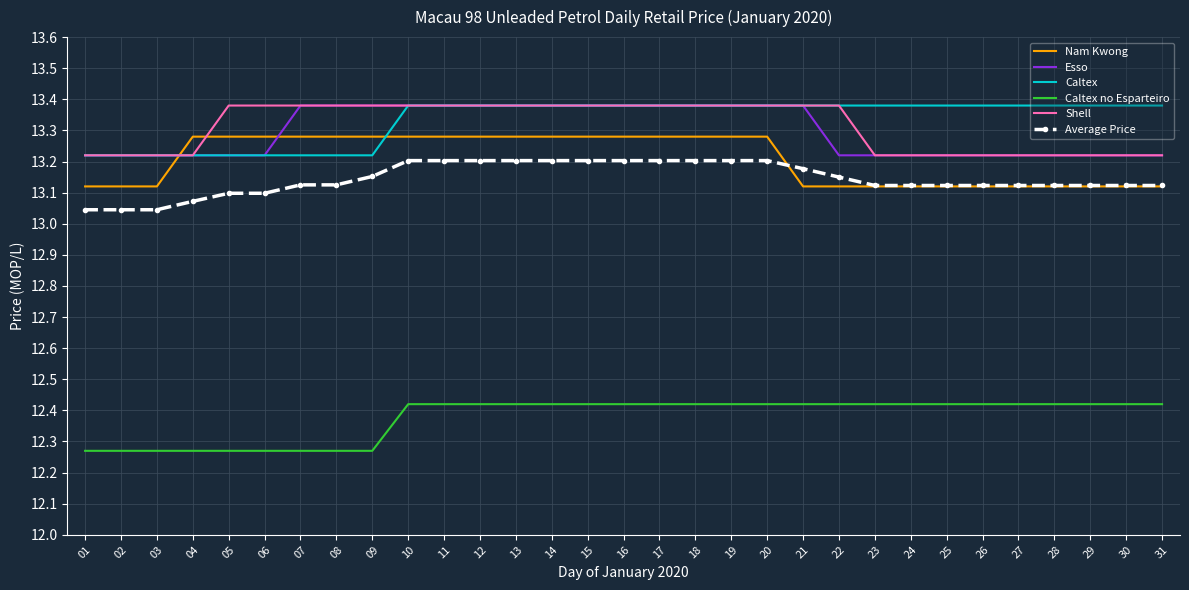

True or false: Average Price and Esso intersect in this chart.

False